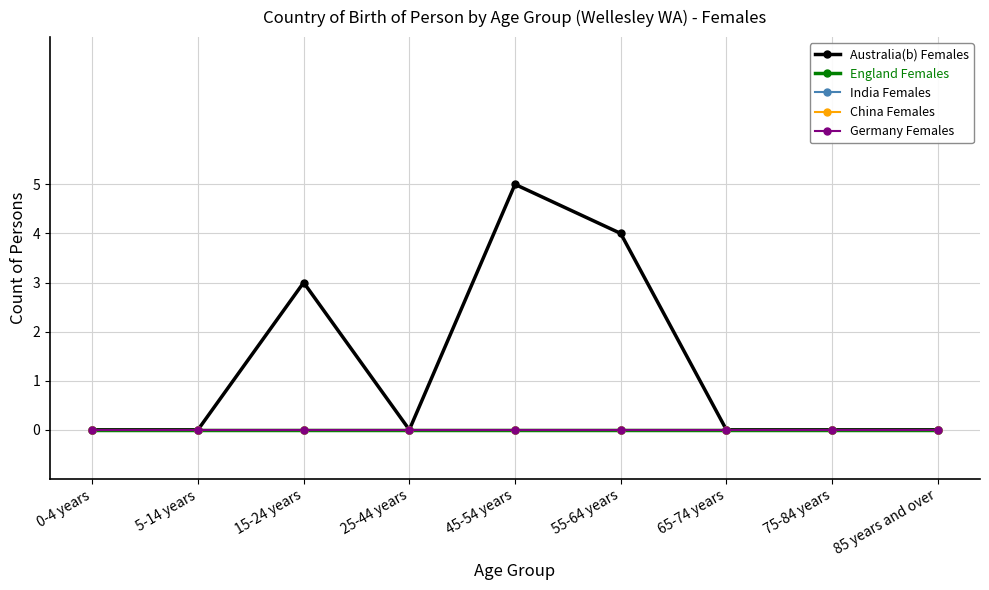

At which category does the chart reach its peak across all series?

45-54 years